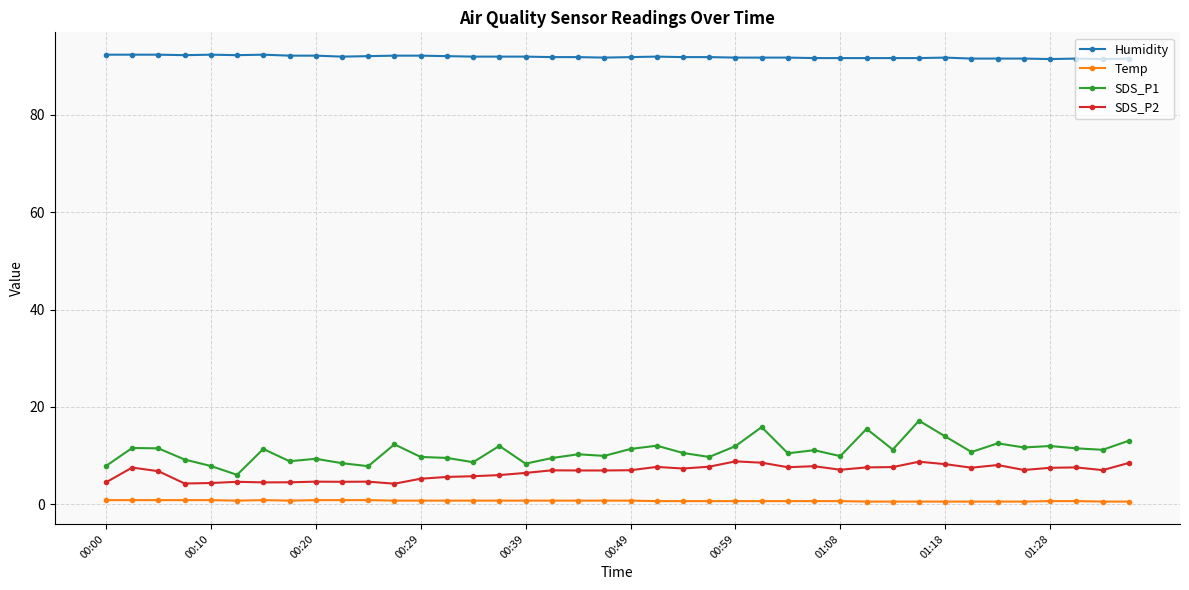

True or false: Temp has more than 0 interior local peaks.

True